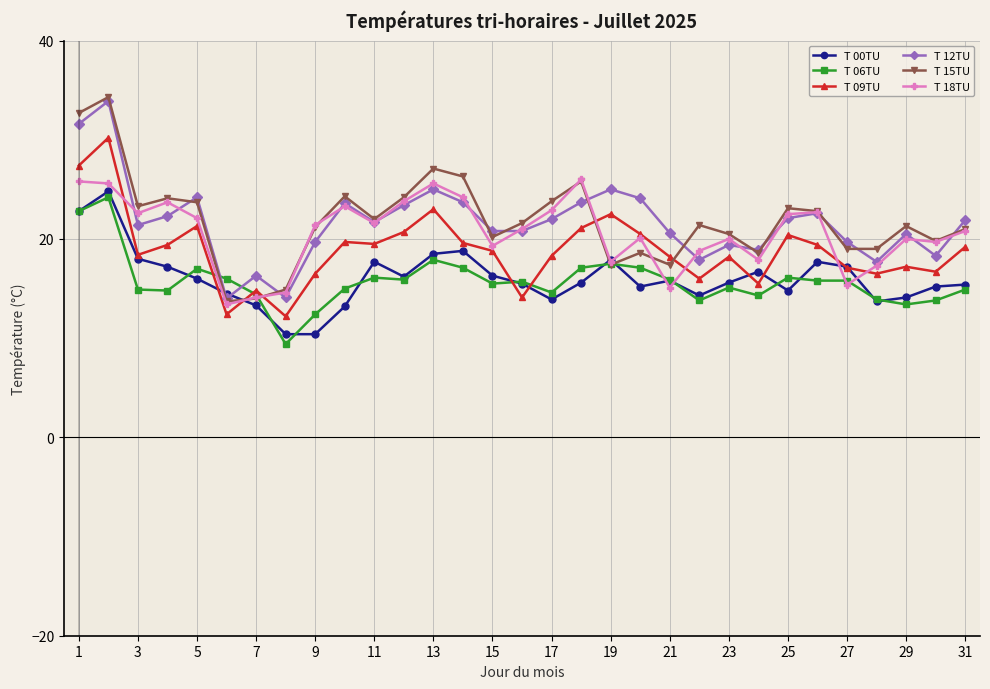

What is the lowest value of the T 06TU series?

9.4